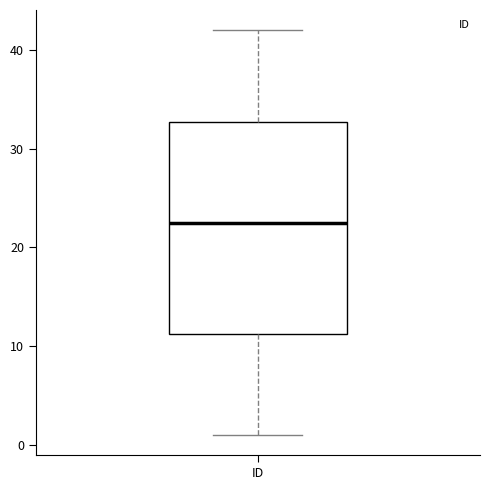

Read this box plot against the y-axis: the position of the median line, the range covered by the box, and the ends of both whiskers. The values are not printed on the chart, so give them approximately, as read against the axis.

median 23, box 11 to 33, whiskers 1 to 42